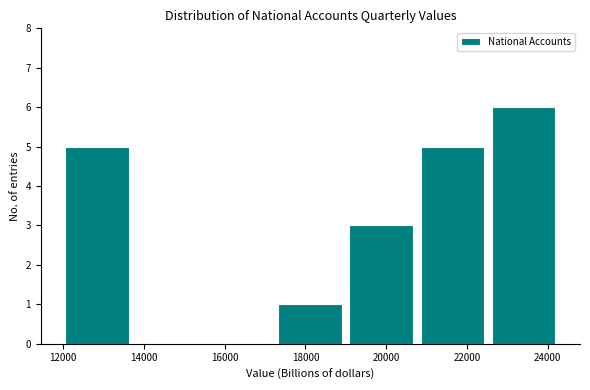

Reading left to right, list every bar in this chart as the range it spans on the x-axis followed by its height. Neither the bar edges nor the heights are printed on the chart, so give them approximately, as read against the axes.

12000 to 13800: 5
13800 to 15400: 0
15400 to 17200: 0
17200 to 19000: 1
19000 to 20800: 3
20800 to 22600: 5
22600 to 24200: 6